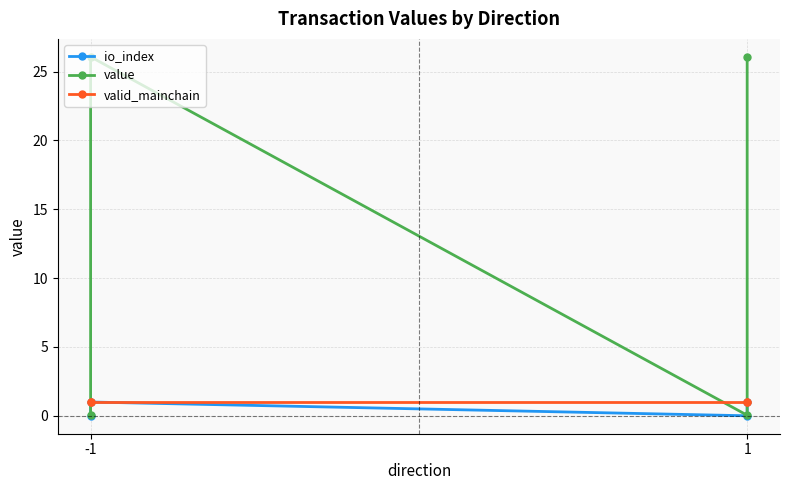

What is the highest value of the io_index series?

1.0